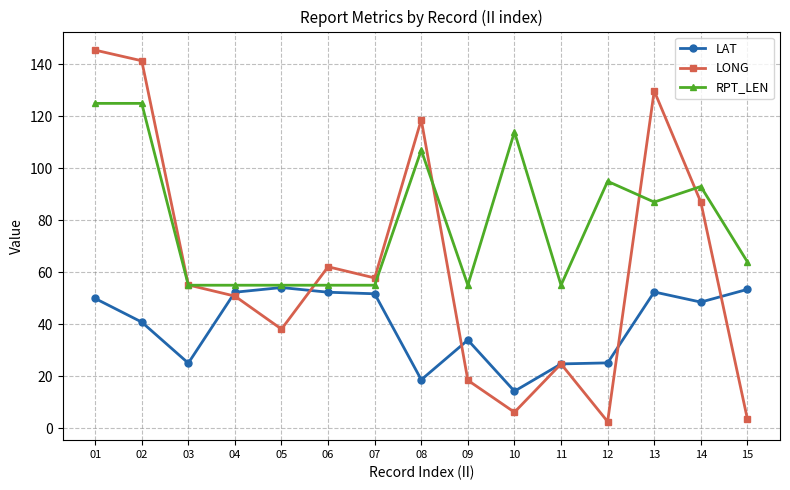

What is the spread (max minus min) of values at 06?

9.8